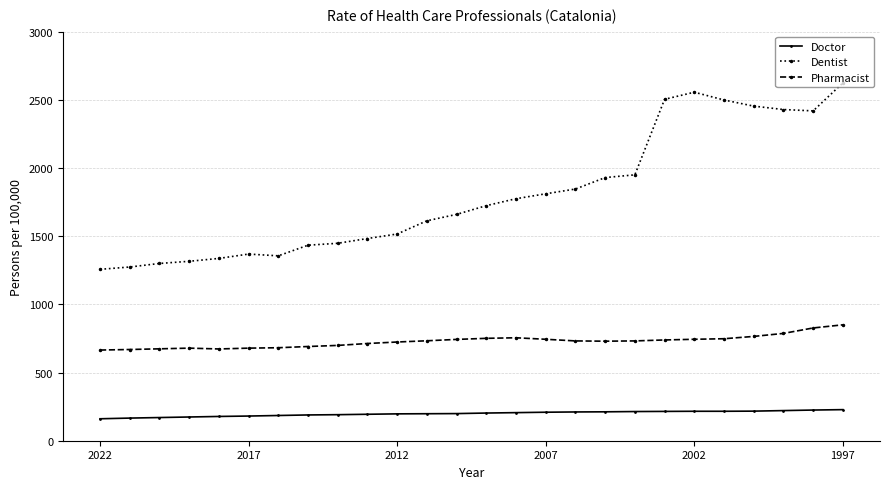

What is the maximum value shown in the chart?

2624